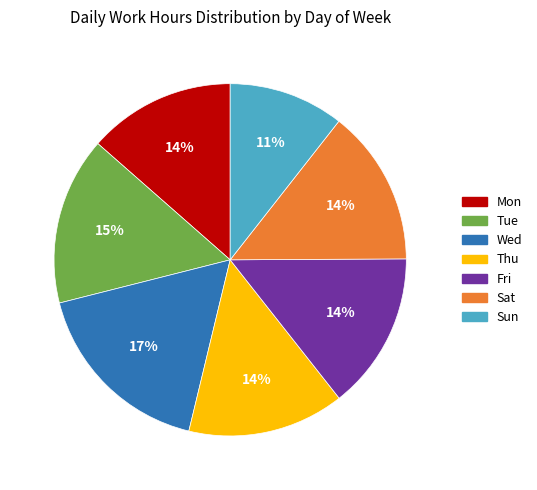

To the nearest percent, what percentage of the pie is Mon?

14%